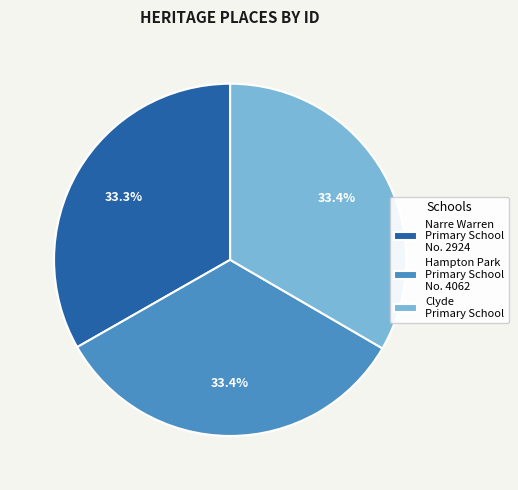

The Clyde Primary School slice represents 33% of the pie. True or false?

True